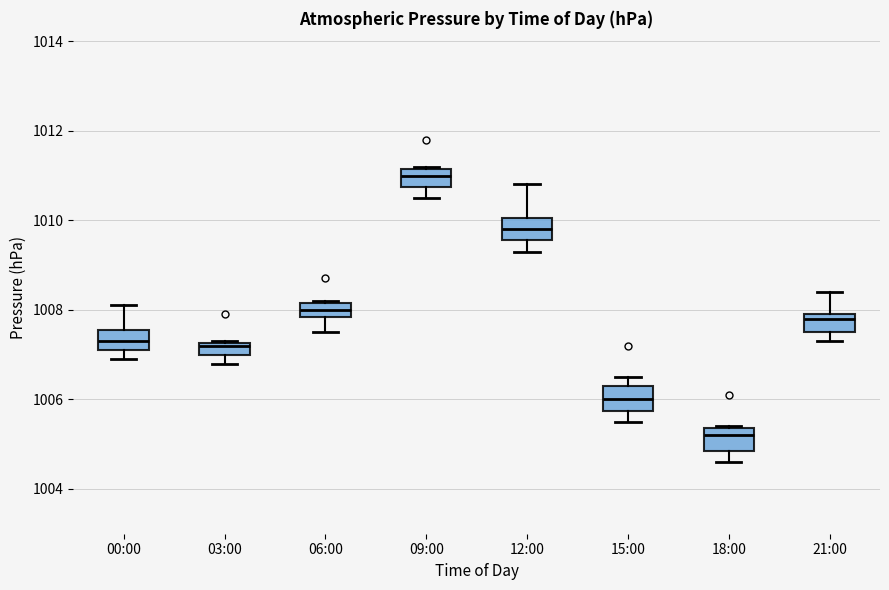

Where does the upper whisker of the box for 21:00 end on the y-axis? The values are not printed on the chart, so give them approximately, as read against the axis.

1008.4